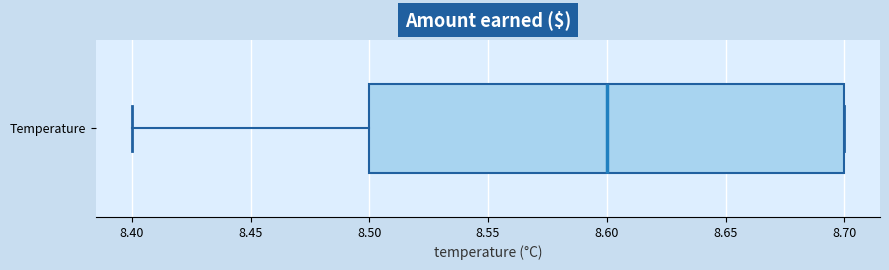

Read this box plot against the x-axis: the position of the median line, the range covered by the box, and the ends of both whiskers. The values are not printed on the chart, so give them approximately, as read against the axis.

median 8.6, box 8.5 to 8.7, whiskers 8.4 to 8.7